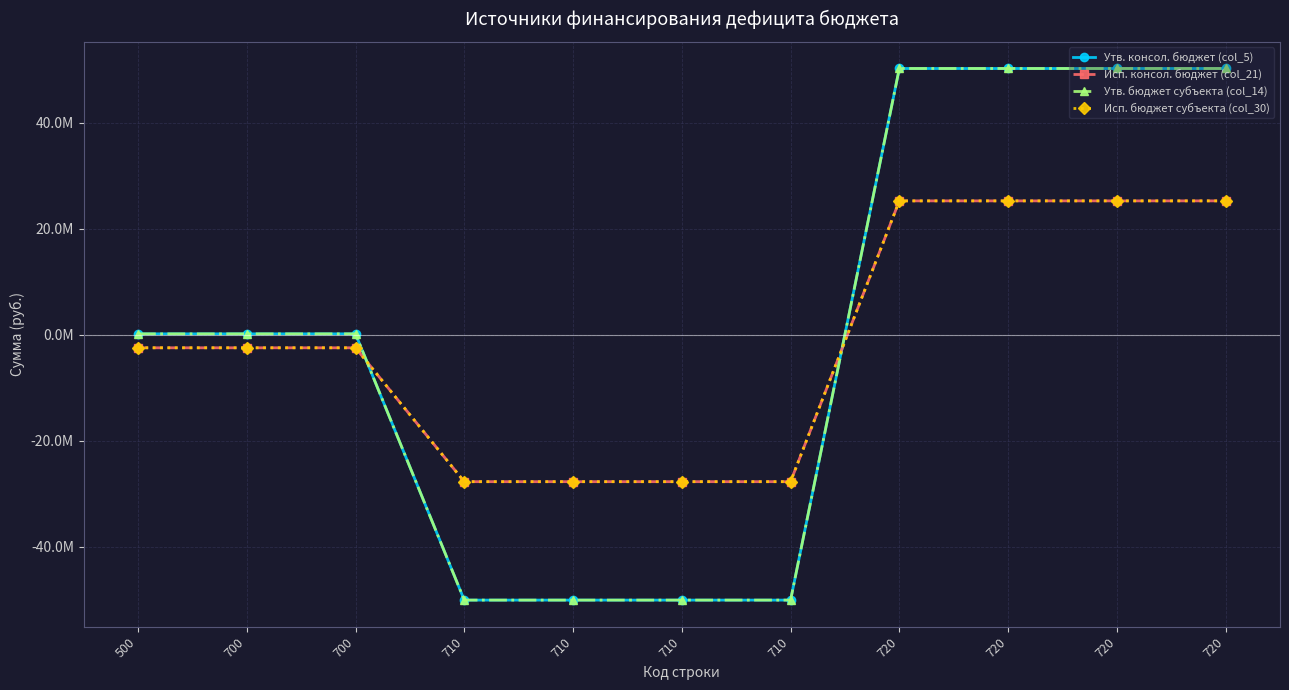

At which label is Утв. бюджет субъекта (col_14) closest to 86210?

500